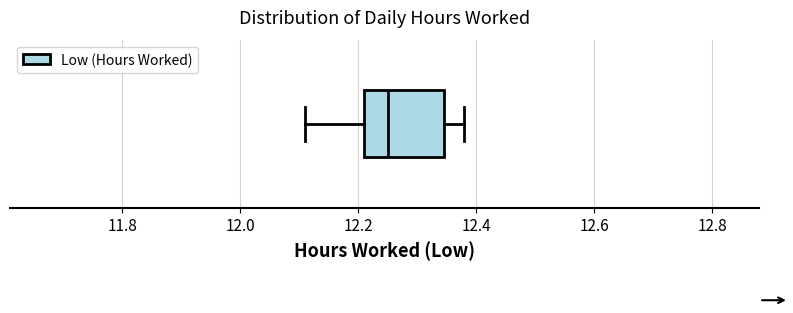

Where does the right whisker of the box end on the x-axis? The values are not printed on the chart, so give them approximately, as read against the axis.

12.38